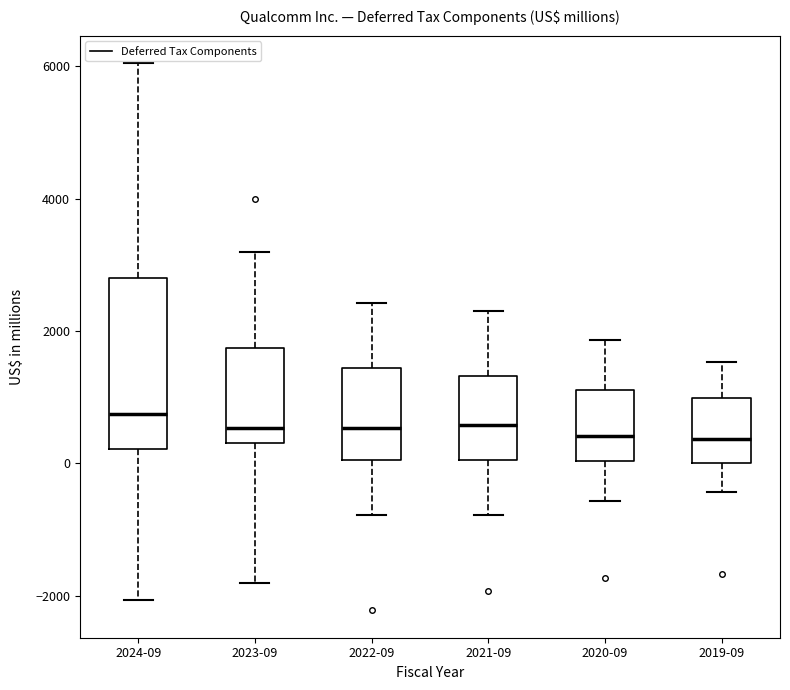

Comparing the boxes themselves (not the whiskers), which one is the tallest?

2024-09